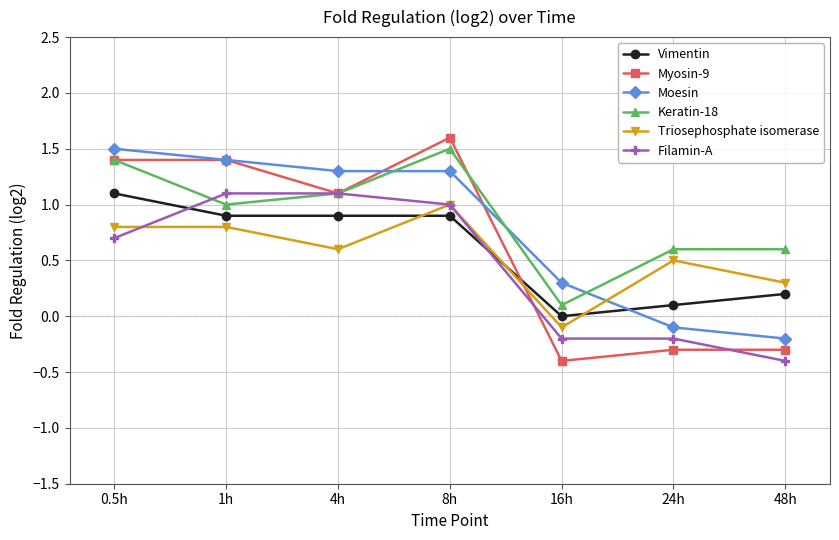

Where does the Triosephosphate isomerase series first go above 0?

0.5h